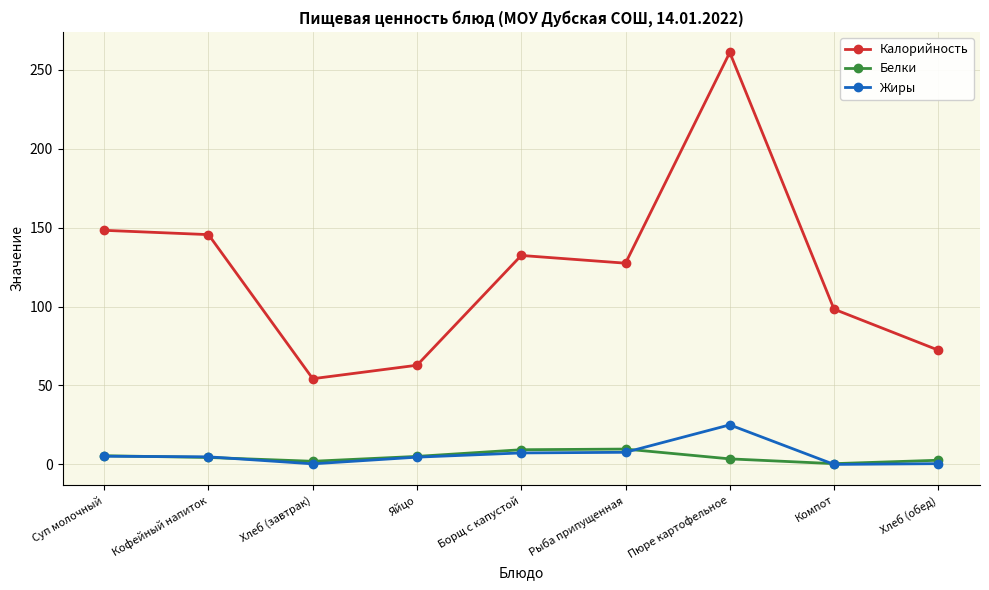

Which series has the largest total across all categories?

Калорийность